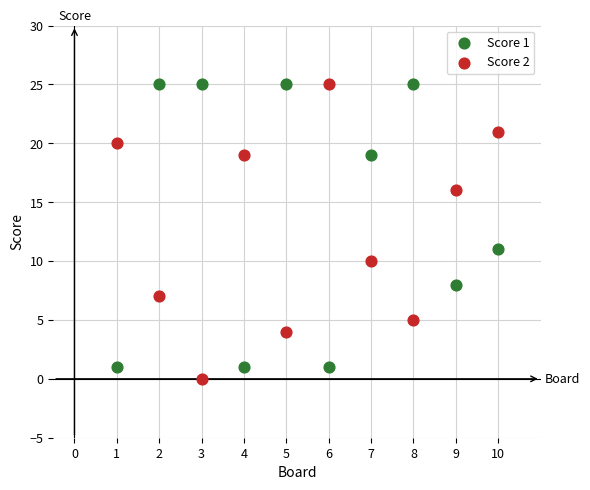

Which series contains the lowest Y value?

Score 2